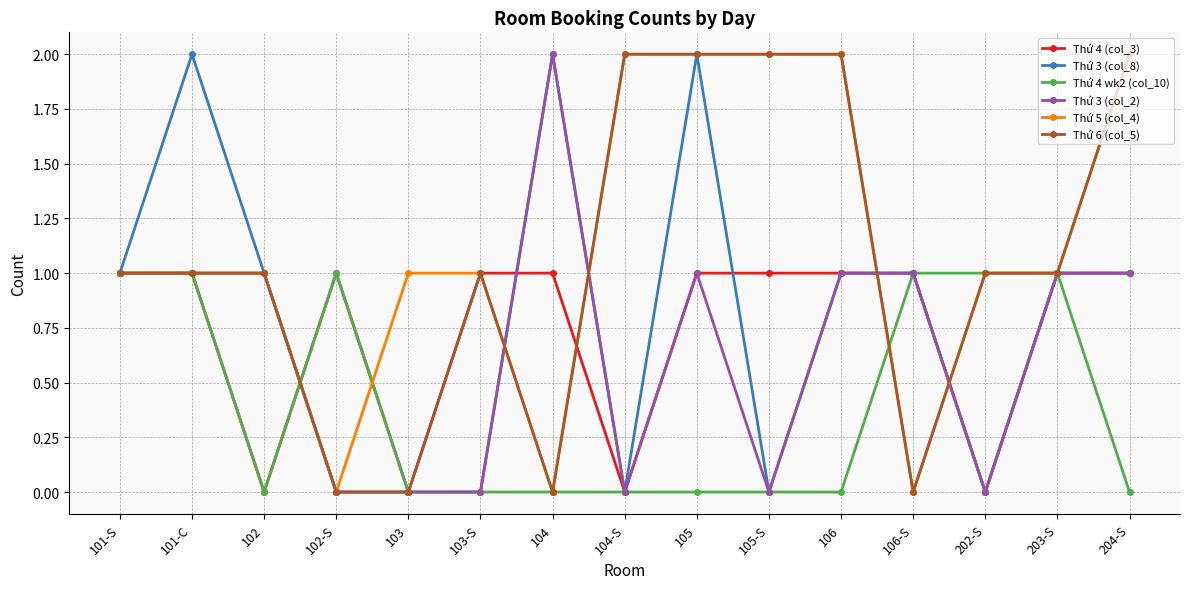

What is the label of the 2nd point from the right?

203-S